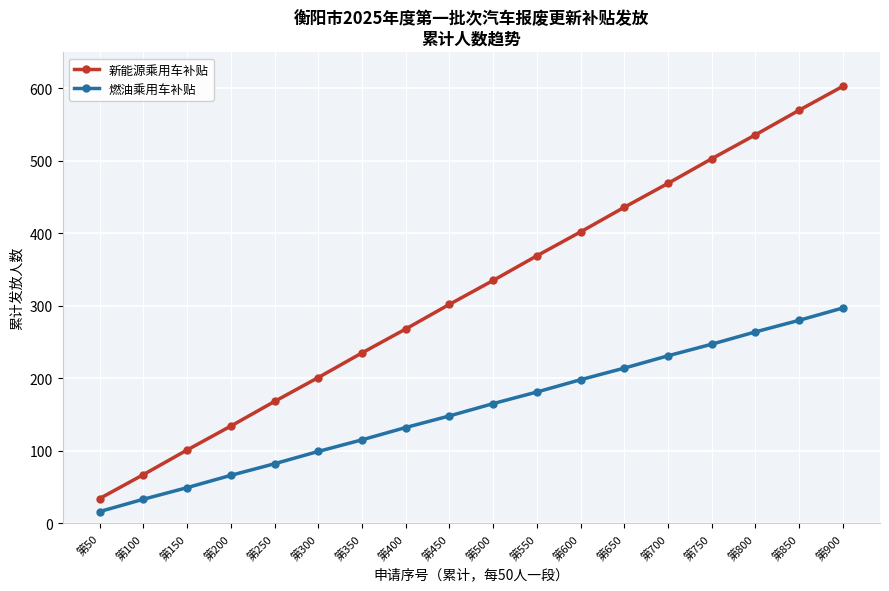

What is the total value across all series at 第550?

550